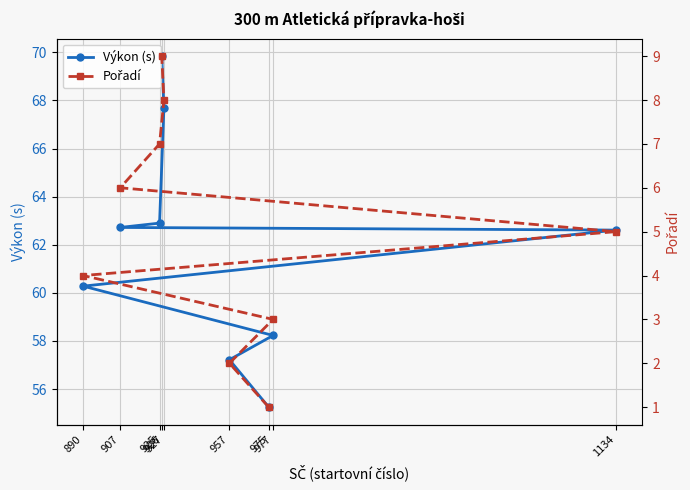

List the series in order of their peak value, highest first.

Výkon (s), Pořadí